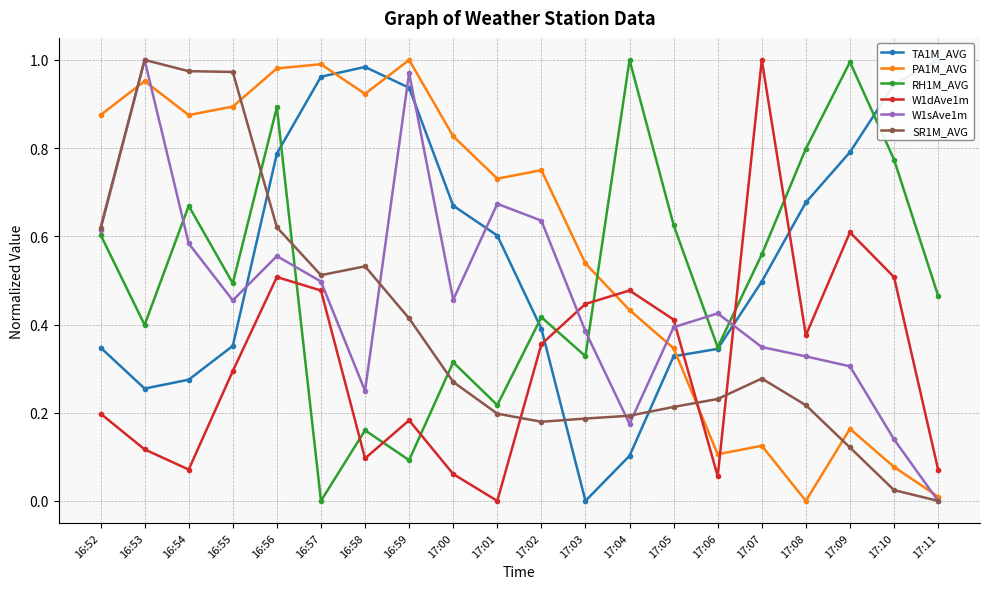

What is the highest value of the PA1M_AVG series?

1.0